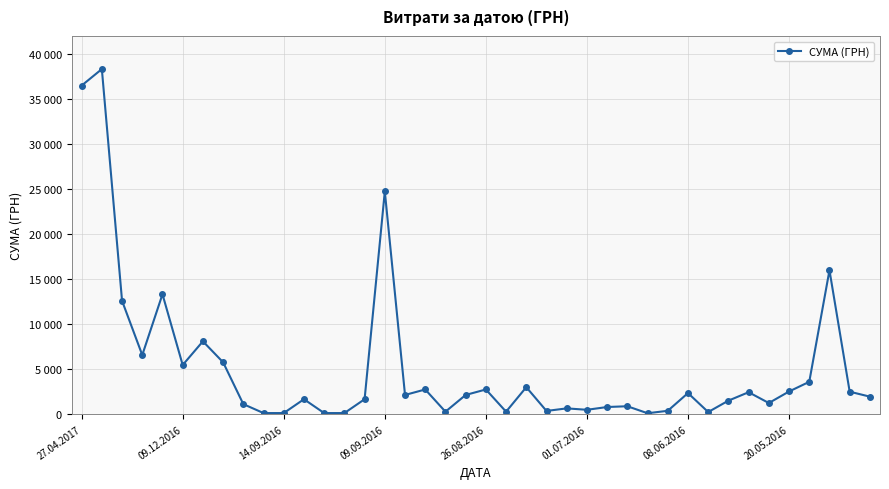

Does the chart have visible grid lines?

Yes